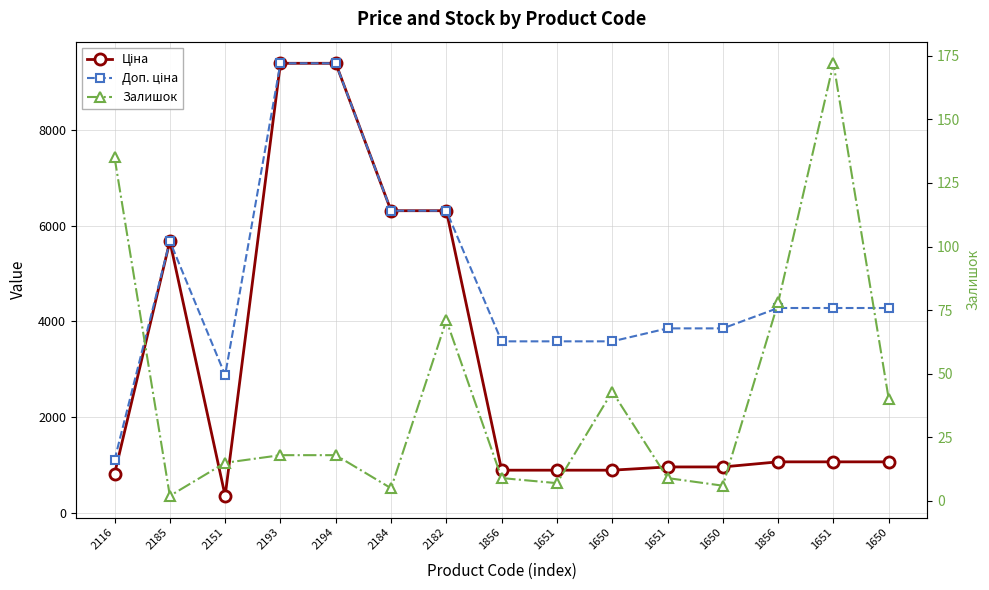

Reading left to right, list all the values displayed in this chart.

Ціна: 818.5	5673.8	359.9	9384.0	9384.0	6308.8	6308.8	895.9	895.9	895.9	963.5	963.5	1069.8	1069.8	1069.8
Доп. ціна: 1109.2	5673.8	2878.8	9384.0	9384.0	6308.8	6308.8	3583.6	3583.6	3583.6	3854.0	3854.0	4279.1	4279.1	4279.1
Залишок: 135.0	2.0	15.0	18.0	18.0	5.0	71.0	9.0	7.0	43.0	9.0	6.0	78.0	172.0	40.0